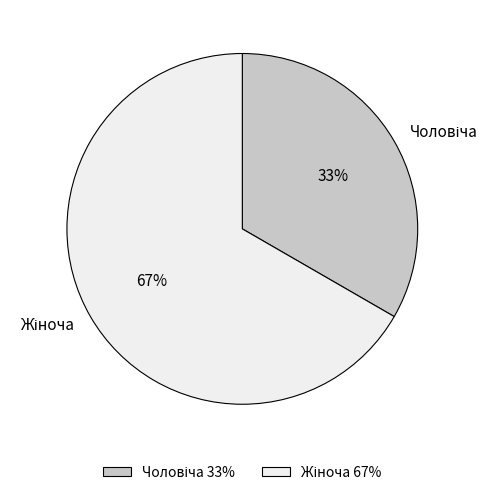

Is there any slice that represents more than half of the pie?

Yes